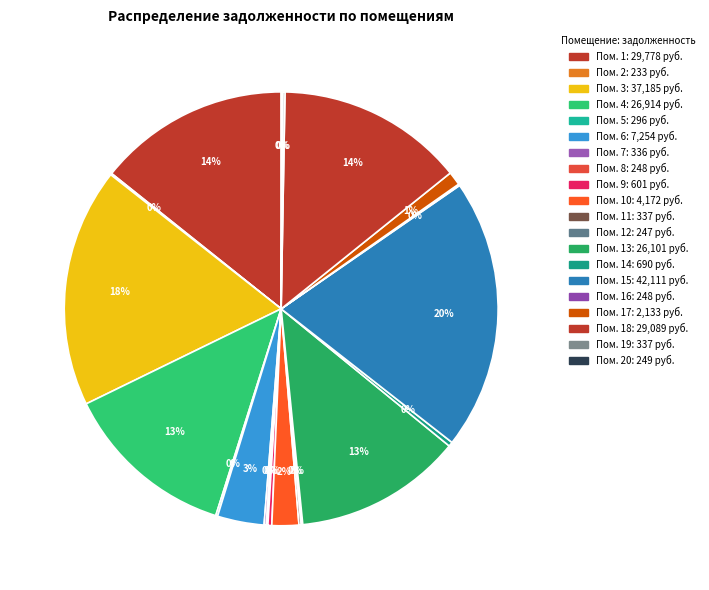

How many slices are in this pie chart?

20